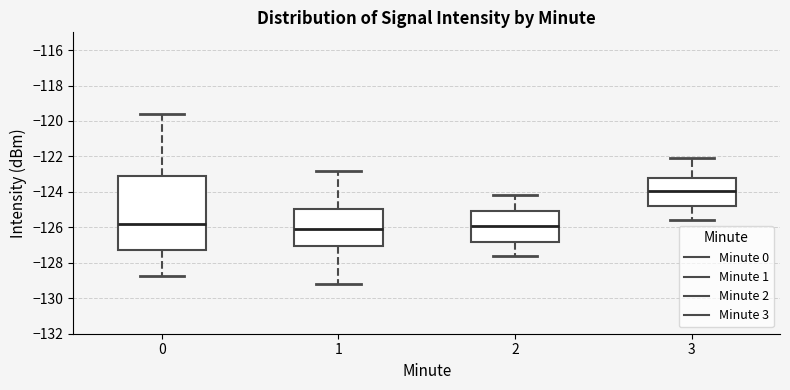

Reading left to right, transcribe this box plot: for each box, give where its median line is, the range the box spans, and where its two whiskers end, as read against the y-axis. The values are not printed on the chart, so give them approximately, as read against the axis.

0: median -125.8, box -127.2 to -123.0, whiskers -128.8 to -119.6
1: median -126.0, box -127.0 to -125.0, whiskers -129.2 to -122.8
2: median -125.8, box -126.8 to -125.0, whiskers -127.6 to -124.2
3: median -124.0, box -124.8 to -123.2, whiskers -125.6 to -122.0